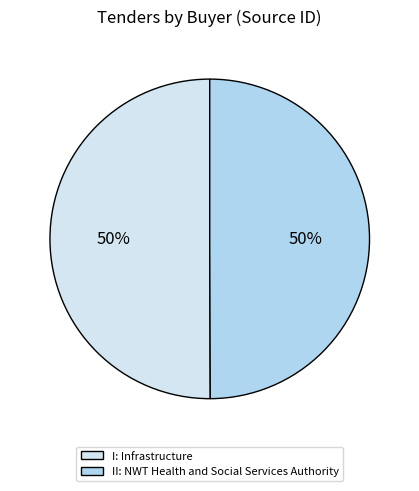

What percentage is the II: NWT Health and Social Services Authority slice, to the nearest percent?

50%